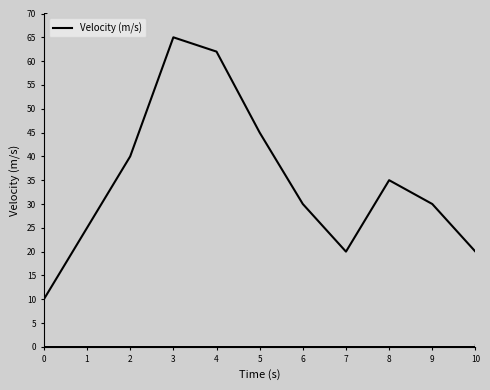

At which category does the data reach its first local valley?

7